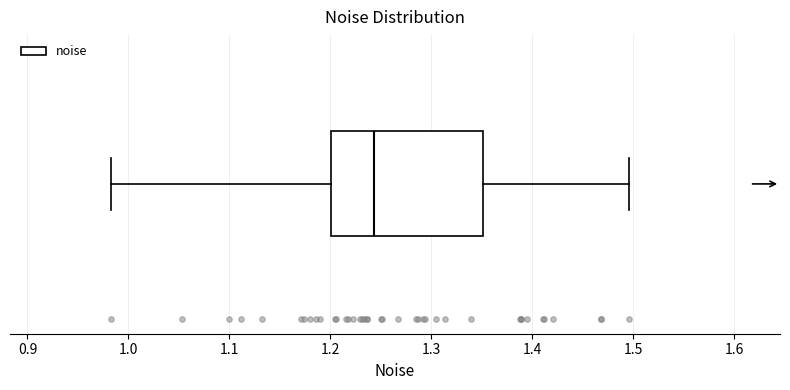

Read this box plot against the x-axis: the position of the median line, the range covered by the box, and the ends of both whiskers. The values are not printed on the chart, so give them approximately, as read against the axis.

median 1.24, box 1.20 to 1.35, whiskers 0.98 to 1.50